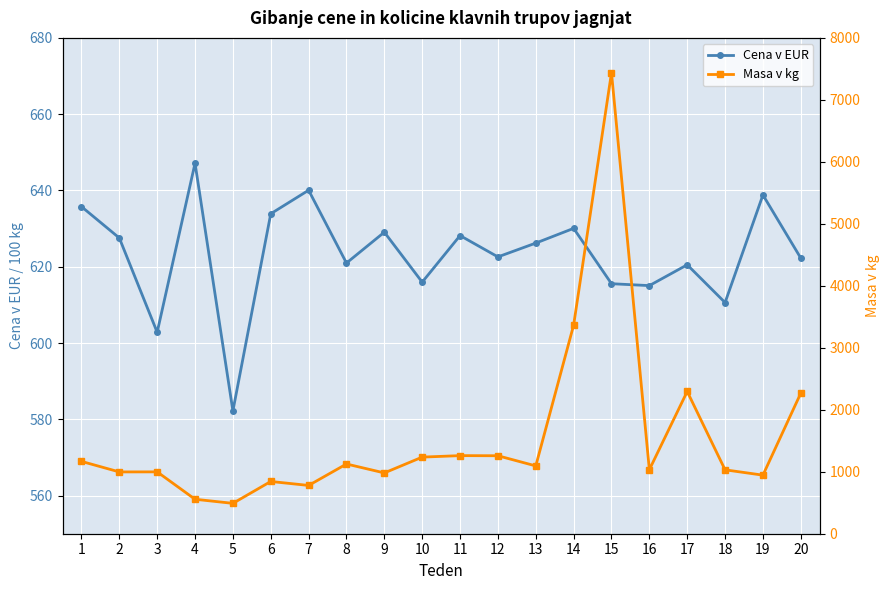

Between 2 and 19, which is larger?

19